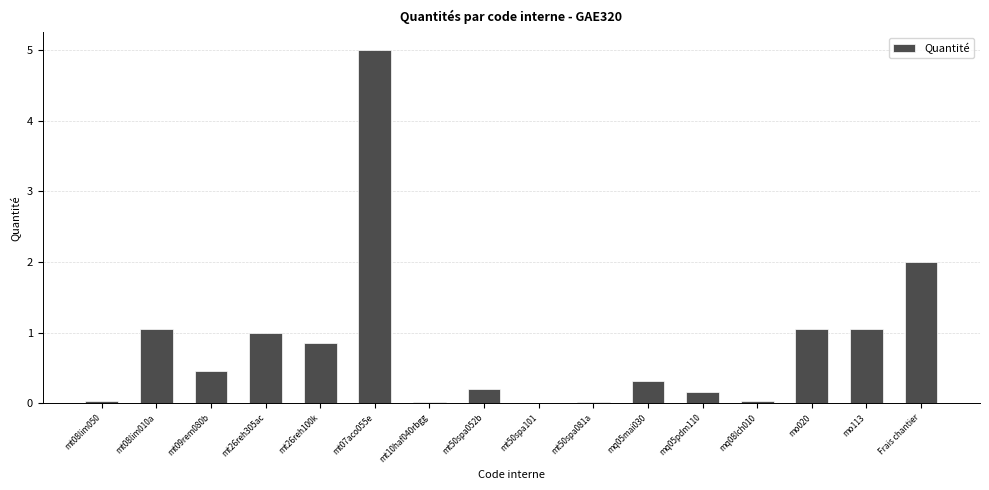

What is the sum of the values at mq05pdm110 and Frais chantier?

2.2